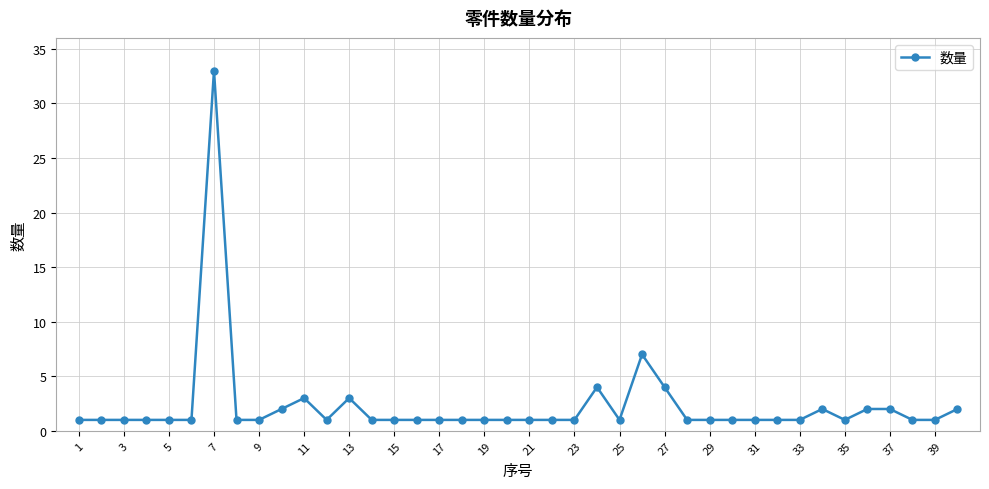

What is the difference between the maximum and second lowest values?

32